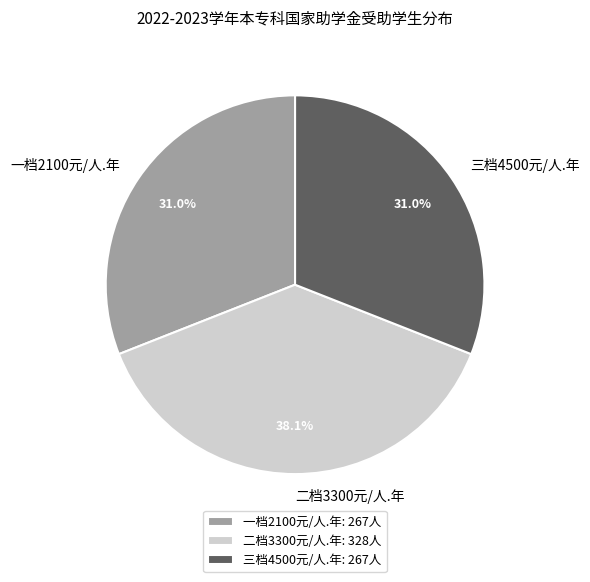

What is the ratio of the value at 一档2100元/人.年 to the value at 三档4500元/人.年?

1.0